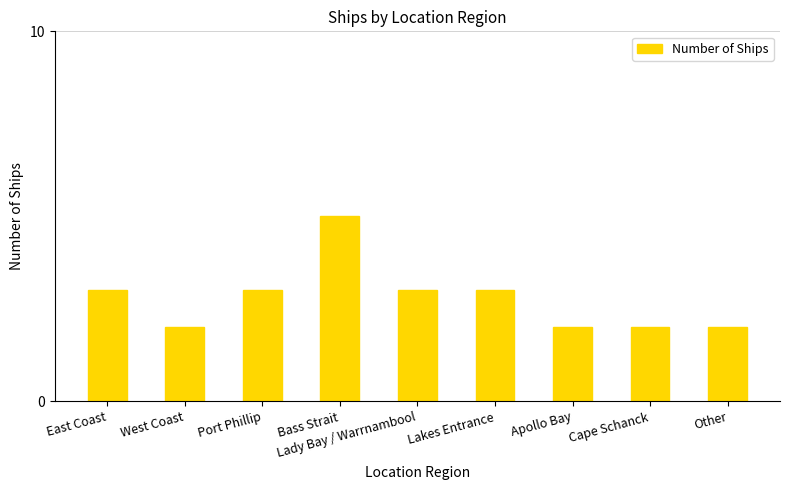

How many data points are less than 3?

4